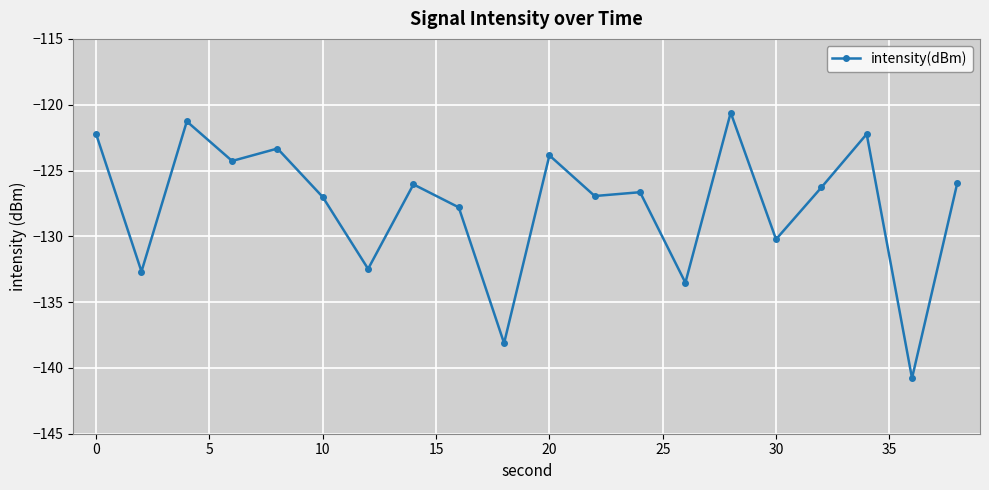

What is the maximum value shown in the chart?

-120.6